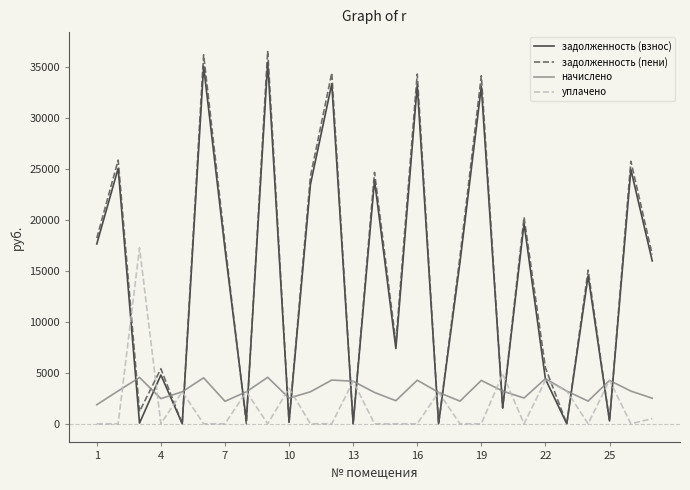

What is the greatest value displayed?

36560.0